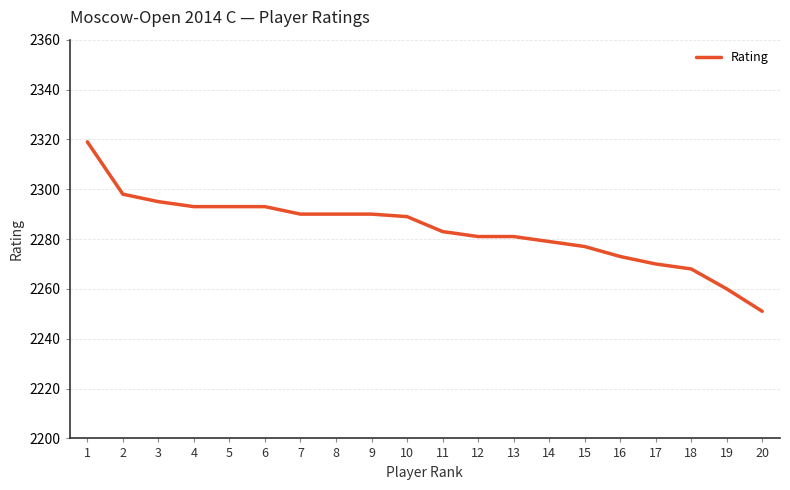

What is the difference between the values at 8 and 20?

39